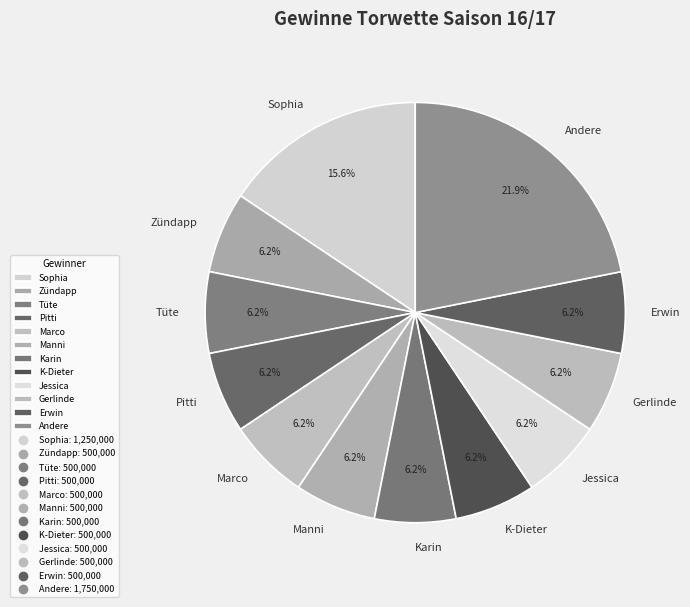

Is there a majority slice in this chart?

No